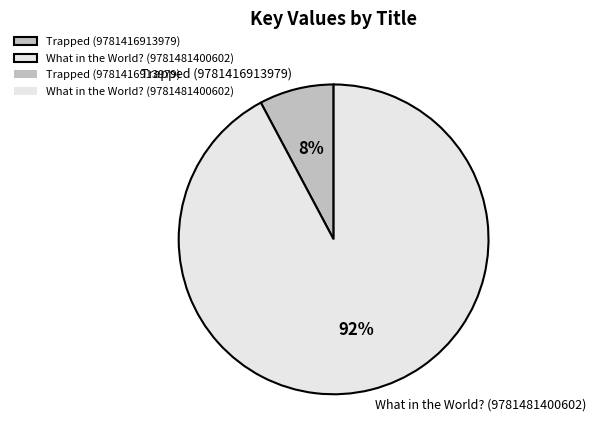

True or false: Trapped (9781416913979) accounts for 8% of the total.

True